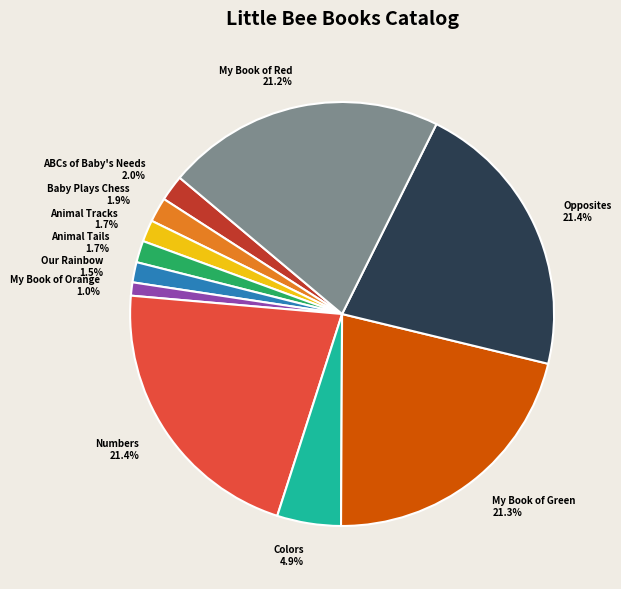

How many slices are in this pie chart?

11